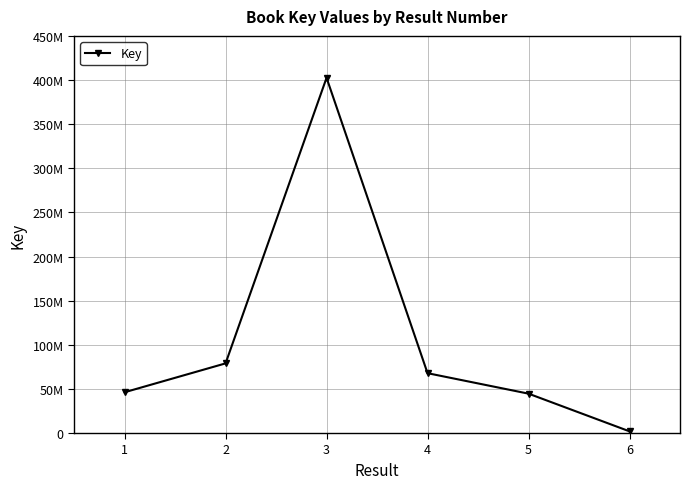

Read the value at 5.

44609270